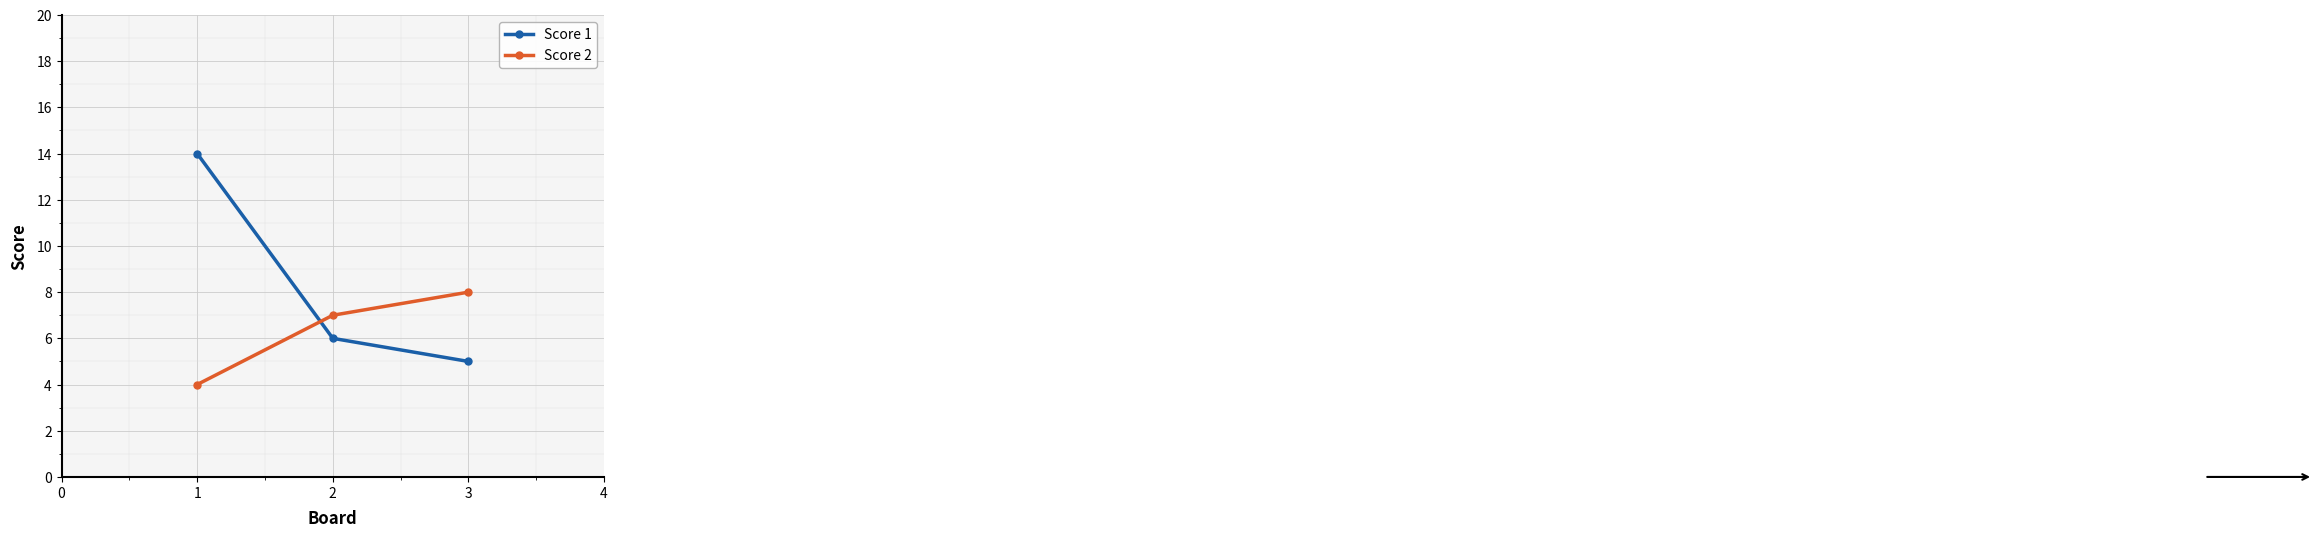

What is the total value across all series at 2?

13